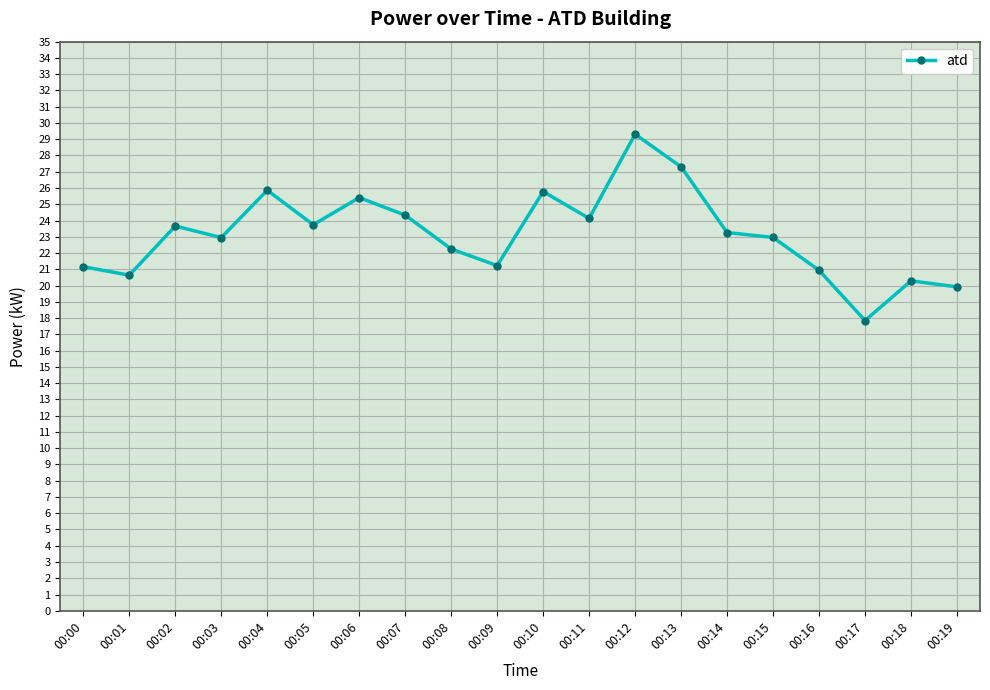

True or false: the data has more than 1 interior local peaks.

True